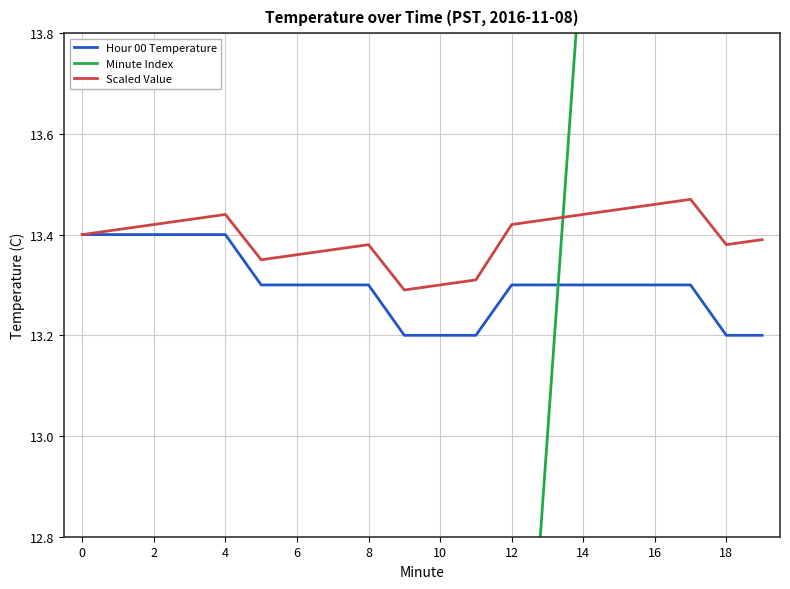

List the series in order of their peak value, lowest first.

Hour 00 Temperature, Scaled Value, Minute Index